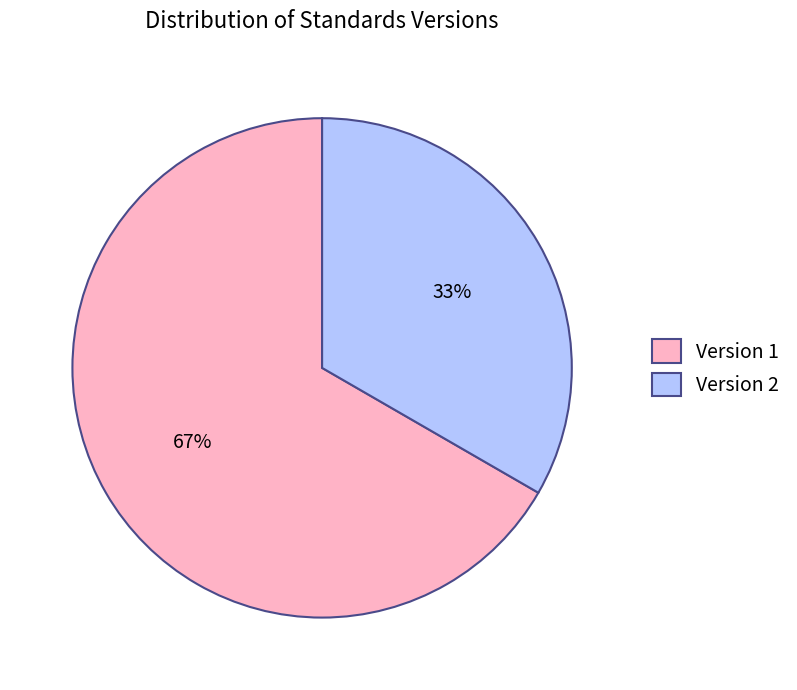

How many segments does this pie chart have?

2